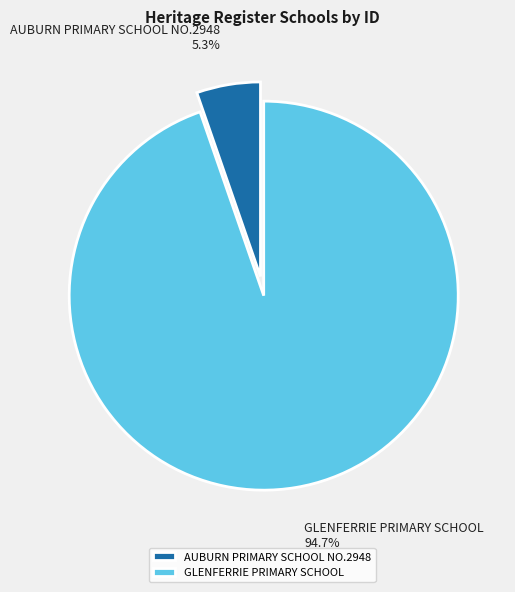

To the nearest percent, what portion does AUBURN PRIMARY SCHOOL NO.2948 represent?

5%